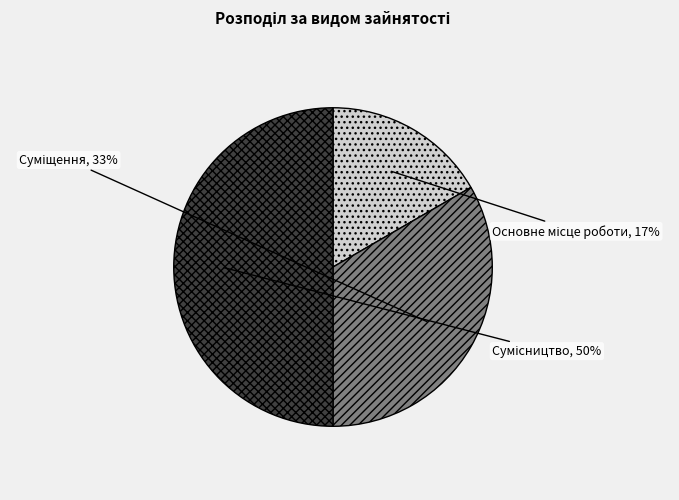

To the nearest percent, what is the difference between the largest and smallest slice percentages?

33%